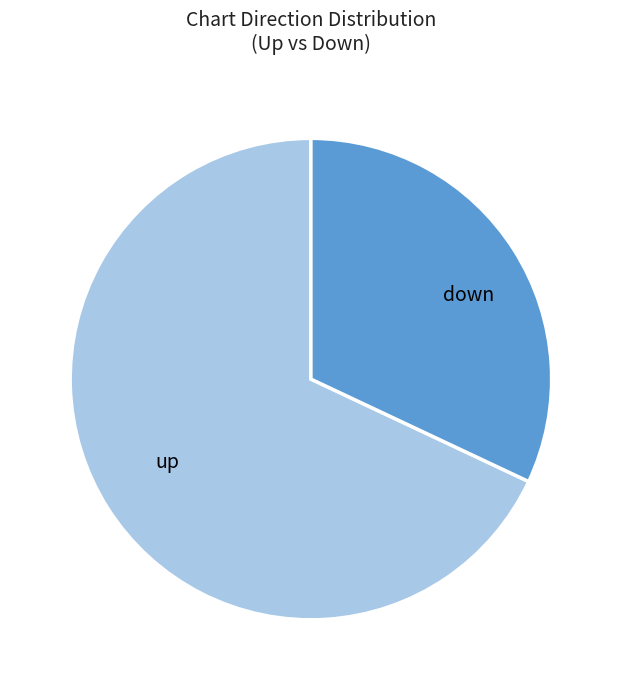

What is the ratio of the value at down to the value at up?

0.5